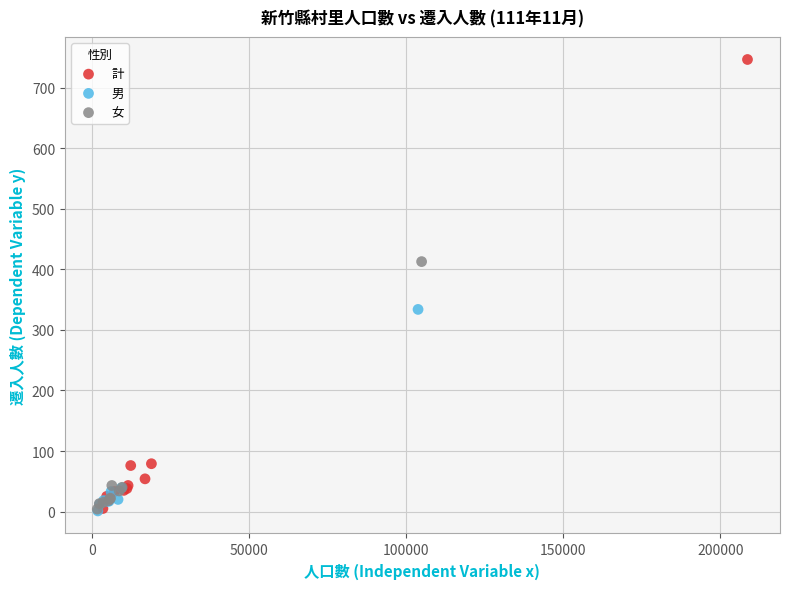

Which series contains the highest Y value?

計